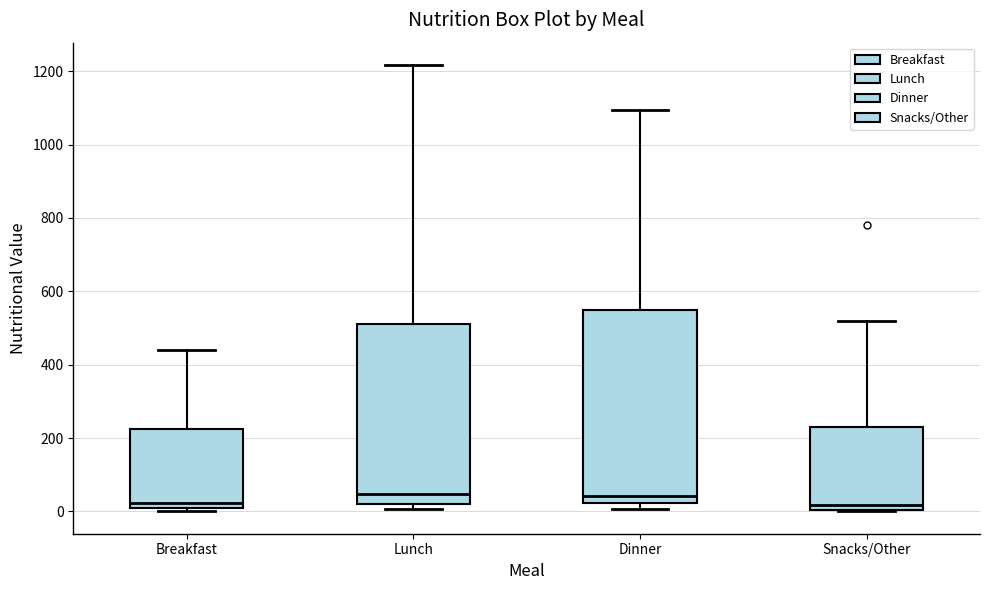

Reading left to right, transcribe this box plot: for each box, give where its median line is, the range the box spans, and where its two whiskers end, as read against the y-axis. The values are not printed on the chart, so give them approximately, as read against the axis.

Breakfast: median 20, box 0 to 220, whiskers 0 (just below the box's lower edge) to 440
Lunch: median 40, box 20 to 520, whiskers 0 to 1220
Dinner: median 40, box 20 to 540, whiskers 0 to 1100
Snacks/Other: median 20, box 0 to 240, whiskers 0 to 520